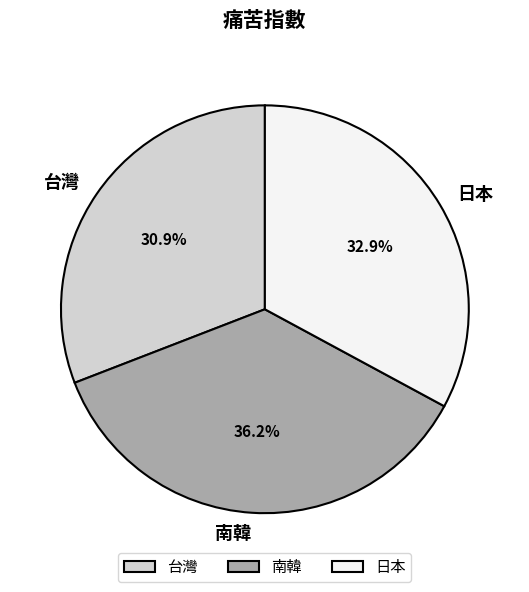

Count the number of slices in the pie.

3